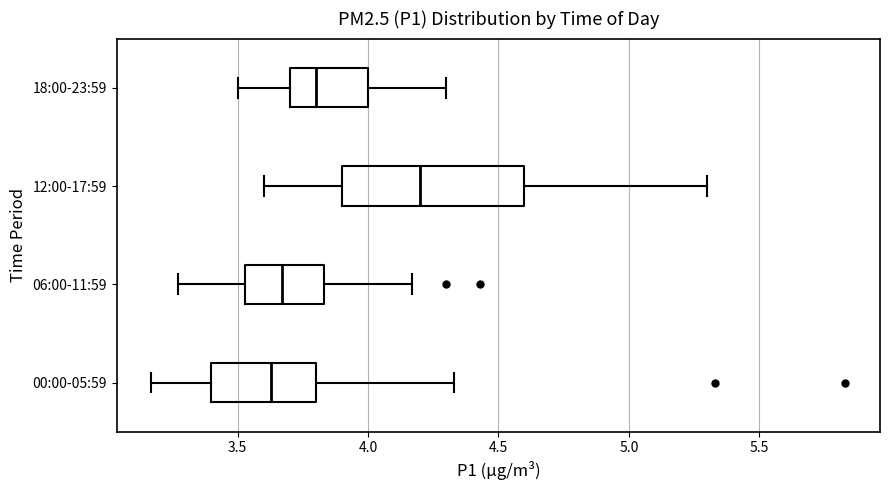

Reading bottom to top, transcribe this box plot: for each box, give where its median line is, the range the box spans, and where its two whiskers end, as read against the x-axis. The values are not printed on the chart, so give them approximately, as read against the axis.

00:00-05:59: median 3.65, box 3.40 to 3.80, whiskers 3.15 to 4.35
06:00-11:59: median 3.65, box 3.55 to 3.85, whiskers 3.25 to 4.15
12:00-17:59: median 4.20, box 3.90 to 4.60, whiskers 3.60 to 5.30
18:00-23:59: median 3.80, box 3.70 to 4.00, whiskers 3.50 to 4.30